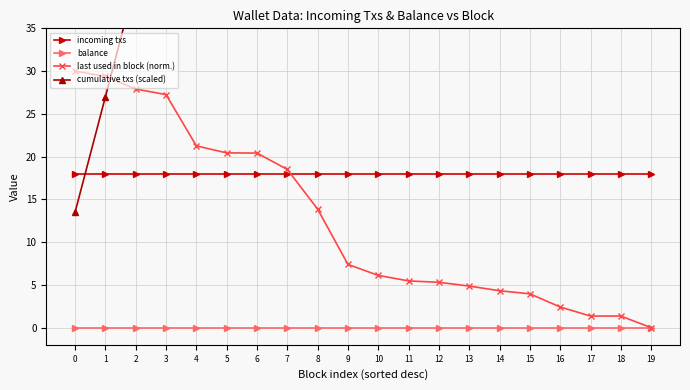

True or false: cumulative txs (scaled) has more than 0 interior local peaks.

False